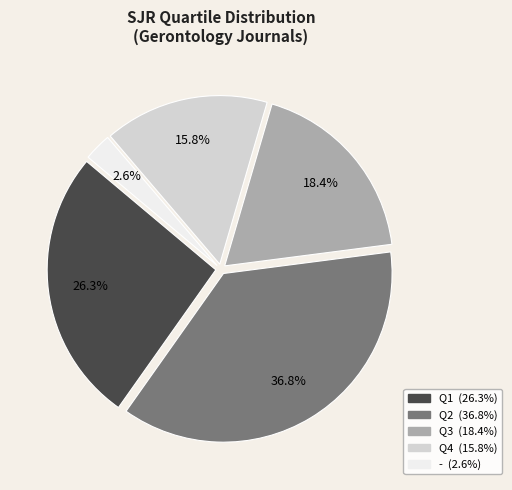

To the nearest percent, what is the difference between the largest and smallest slice percentages?

34%